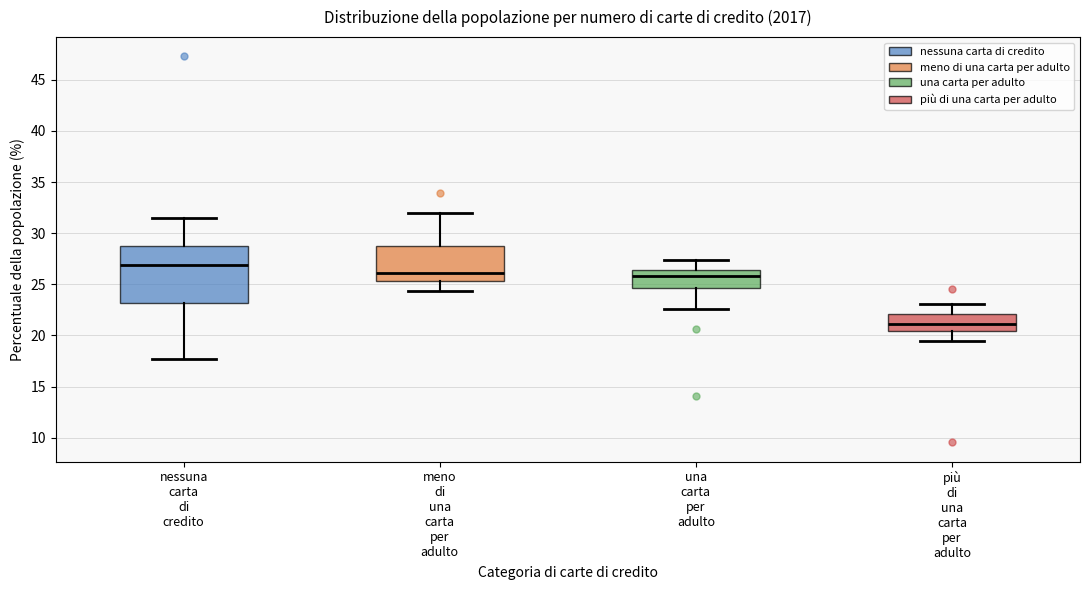

Reading left to right, transcribe this box plot: for each box, give where its median line is, the range the box spans, and where its two whiskers end, as read against the y-axis. The values are not printed on the chart, so give them approximately, as read against the axis.

nessuna carta di credito: median 27.0, box 23.0 to 28.5, whiskers 17.5 to 31.5
meno di una carta per adulto: median 26.0, box 25.5 to 29.0, whiskers 24.5 to 32.0
una carta per adulto: median 26.0, box 24.5 to 26.5, whiskers 22.5 to 27.5
più di una carta per adulto: median 21.0, box 20.5 to 22.0, whiskers 19.5 to 23.0